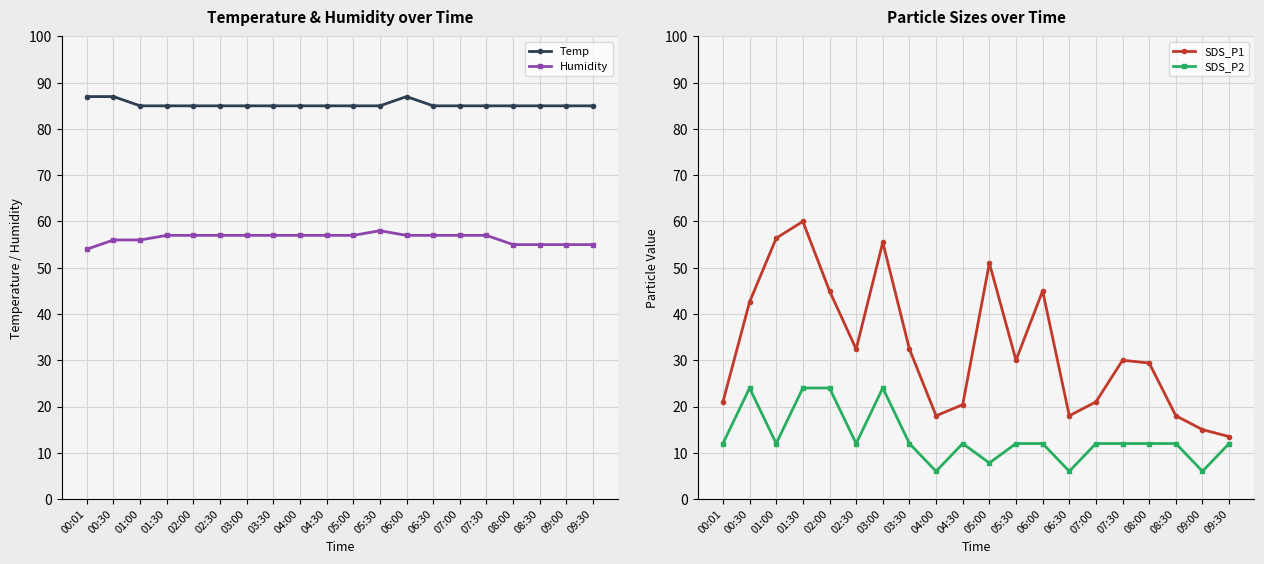

What are all the series names shown in the legend?

Temp, Humidity, SDS_P1, SDS_P2